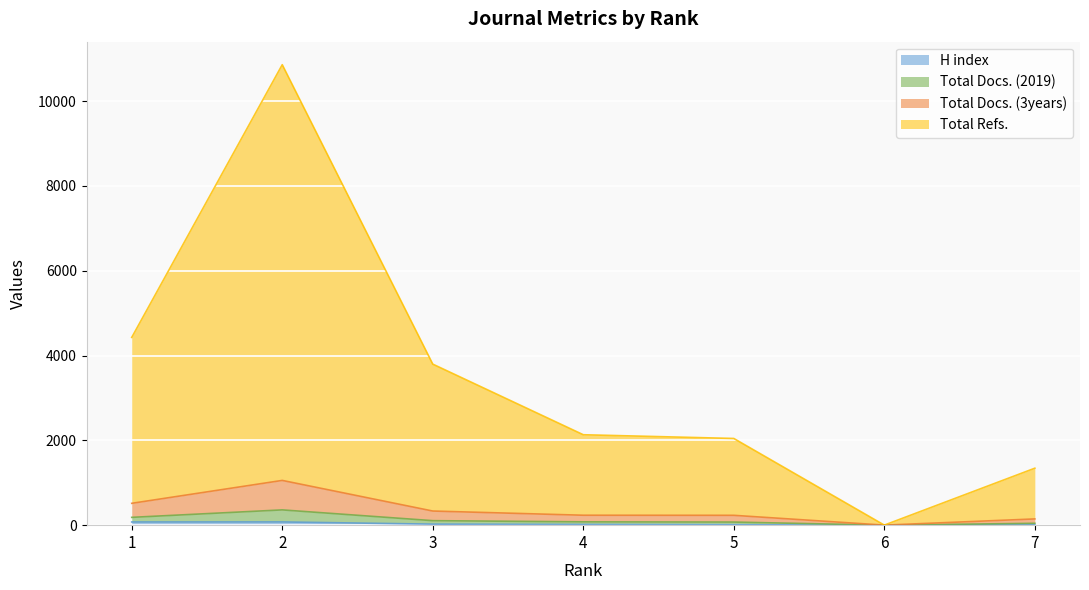

What is the maximum value shown in the chart?

10857